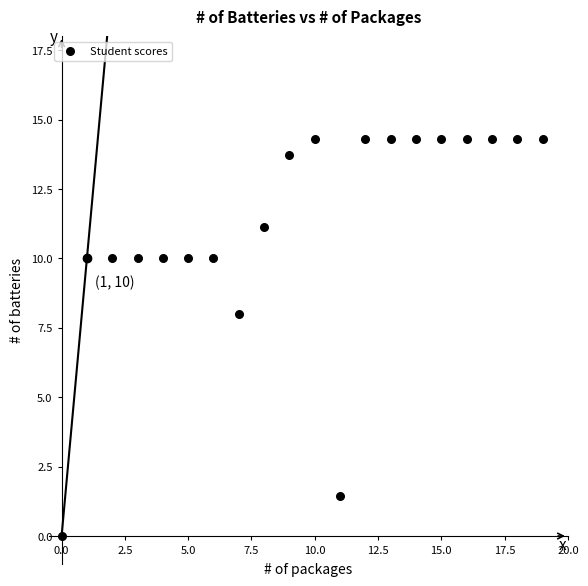

What Y value in the scatter plot is closest to 7?

8.0